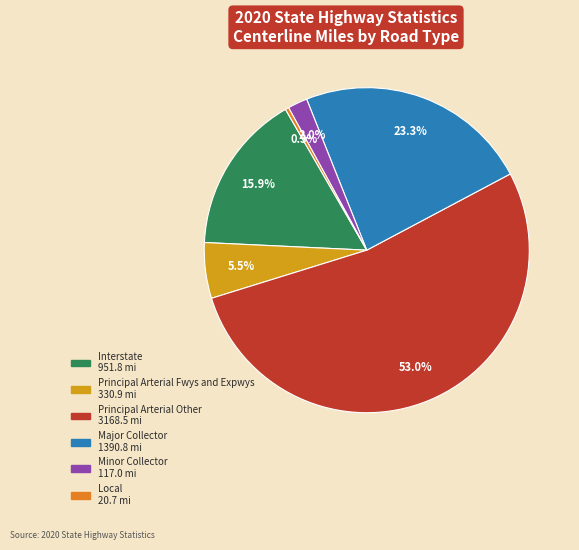

Do Major Collector and Principal Arterial Fwys and Expwys together represent more than half of the pie?

No